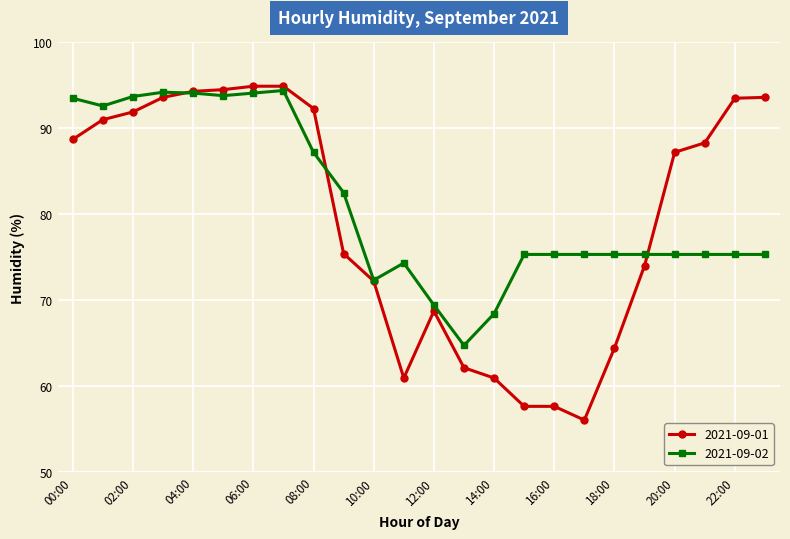

Which series ends up on top after the final intersection of 2021-09-01 and 2021-09-02?

2021-09-01